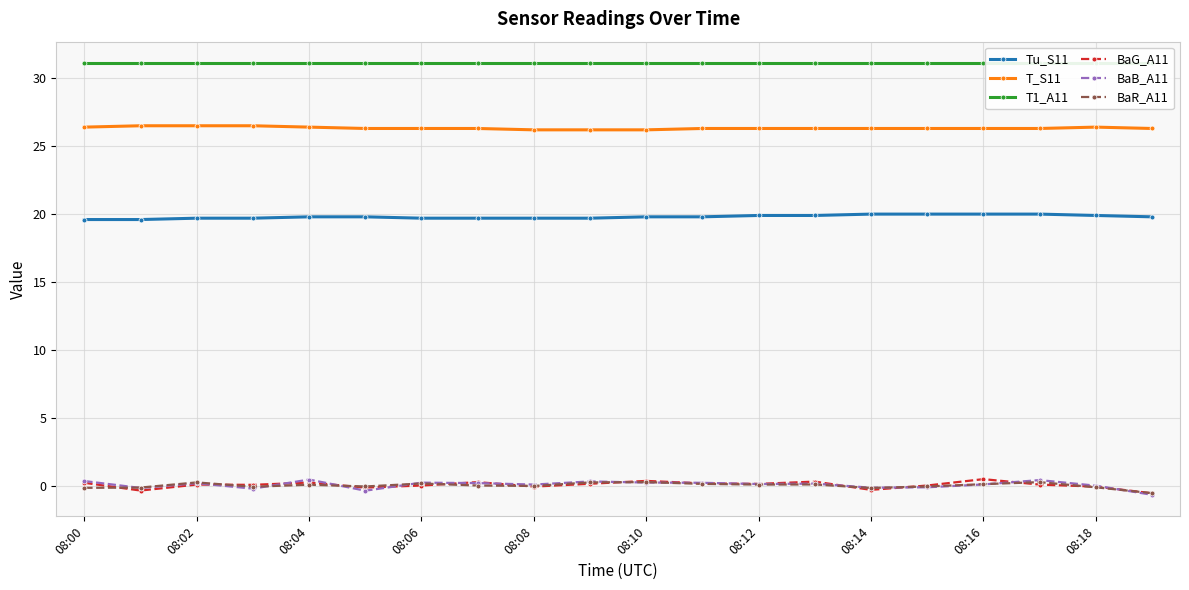

The value of T_S11 at 15 is 39.3. True or false?

False